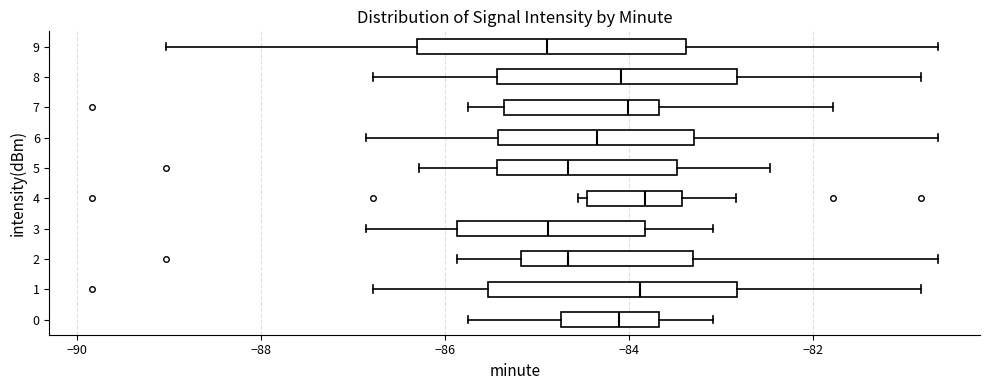

Which box is the widest, from its left edge to its right edge?

9